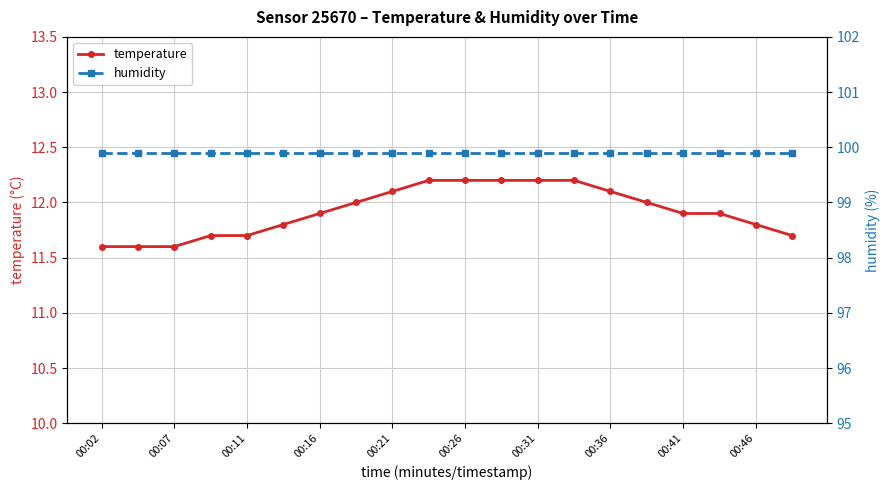

True or false: temperature has a value of 18.5 at 00:41.

False